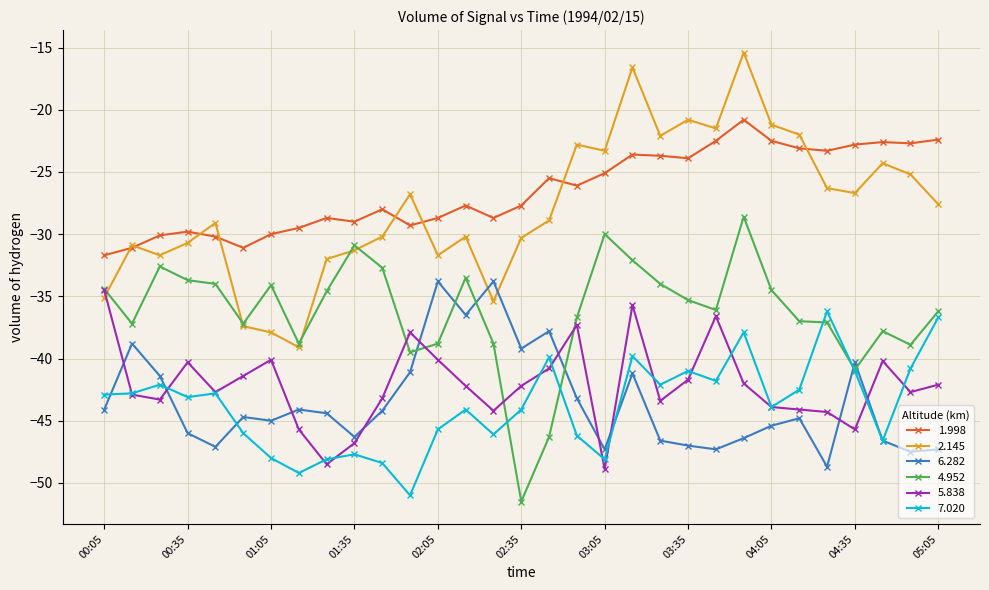

Rank the series by their maximum value, from highest to lowest.

2.145, 1.998, 4.952, 6.282, 5.838, 7.020